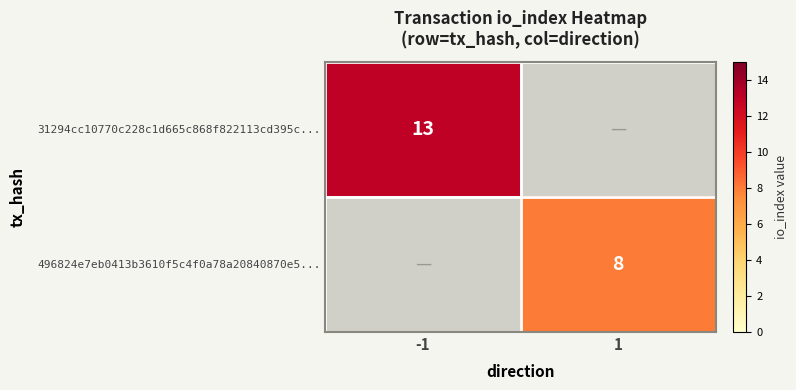

Is it true that 496824e7eb0413b3610f5c4f0a78a20840870e5... equals 12 at 1?

False